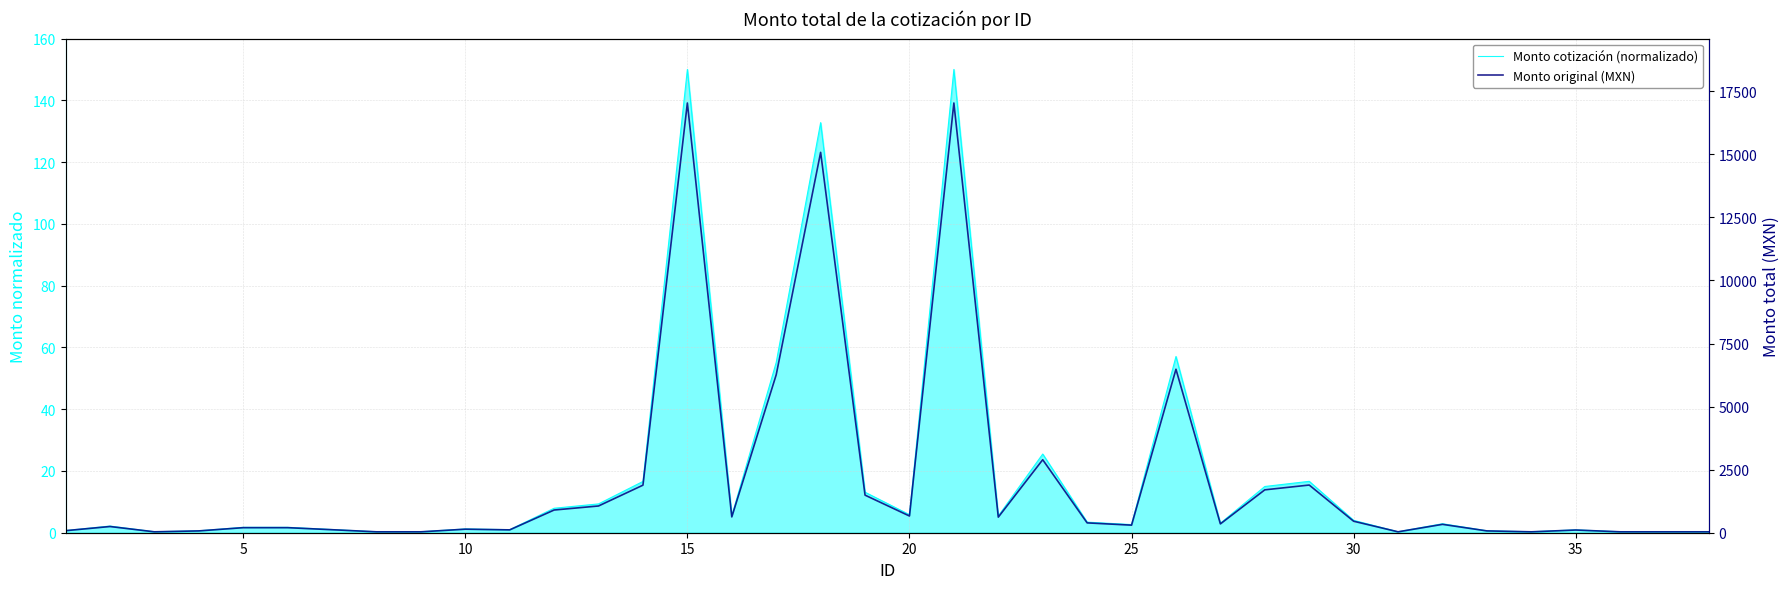

Which has a higher value, 35 or 29?

29